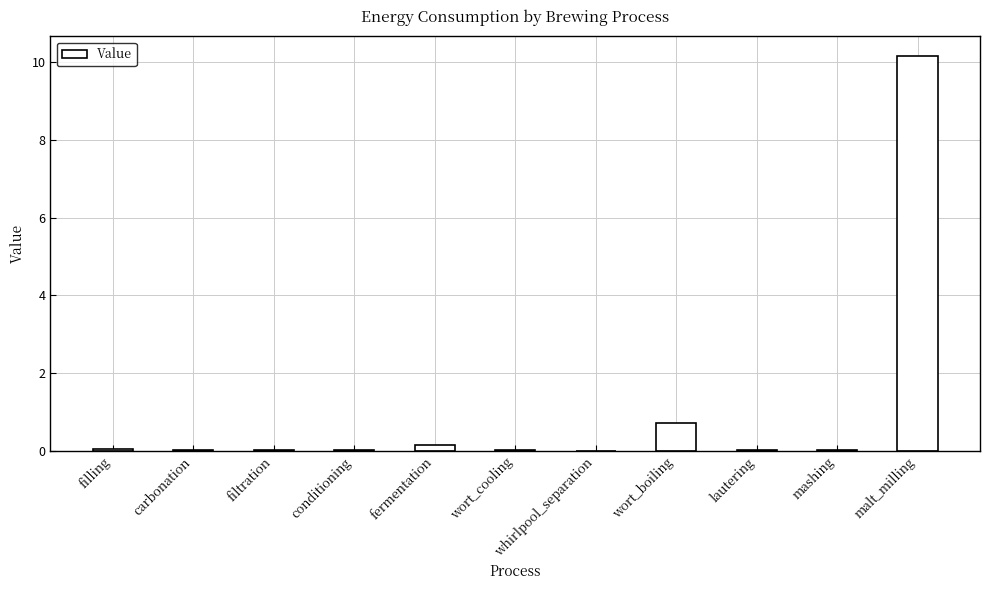

What is the change in value from wort_boiling to malt_milling?

+9.5